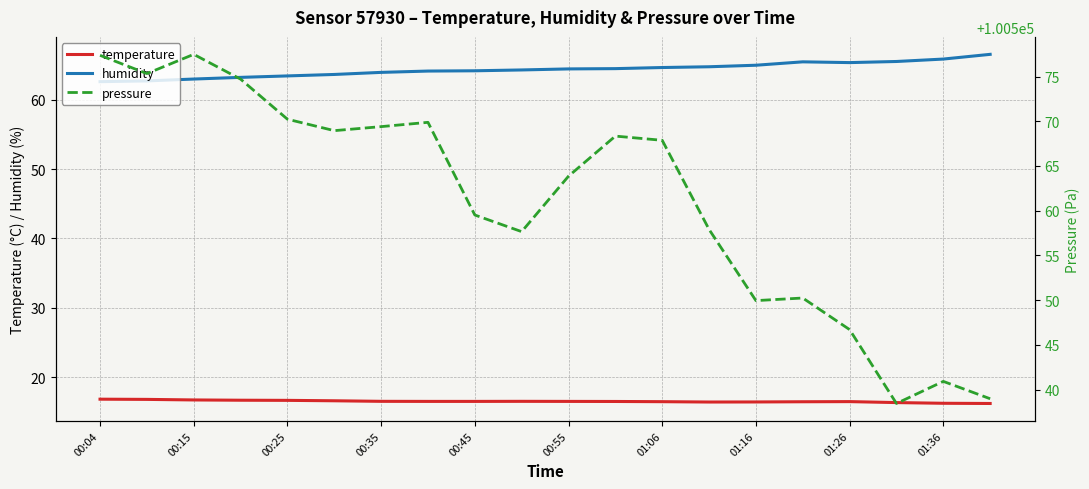

The value of humidity at 01:26 is 65.4. True or false?

True